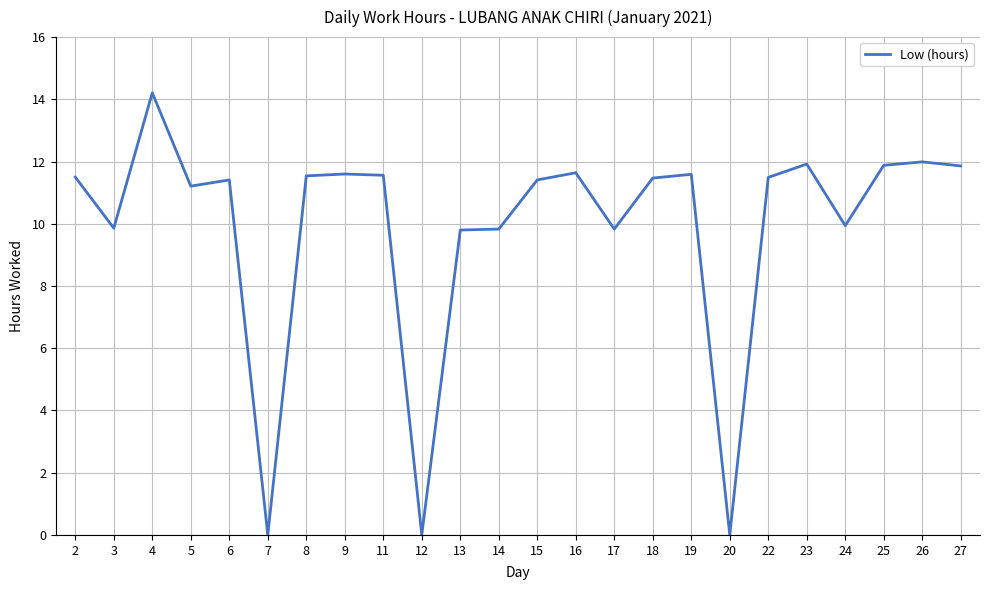

Count the number of categories in the chart.

24